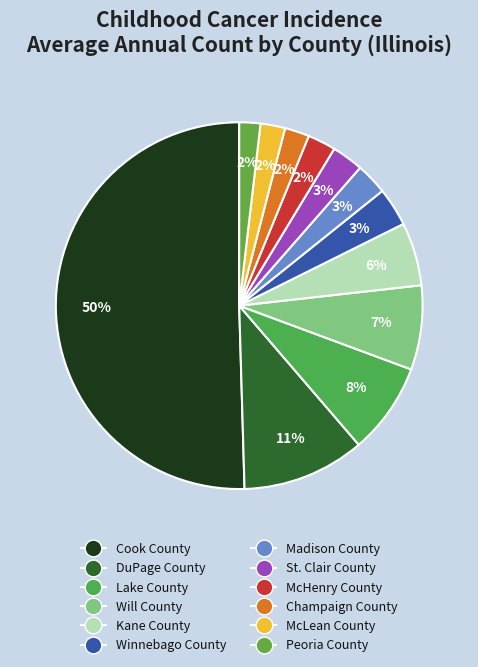

Count the number of slices in the pie.

12